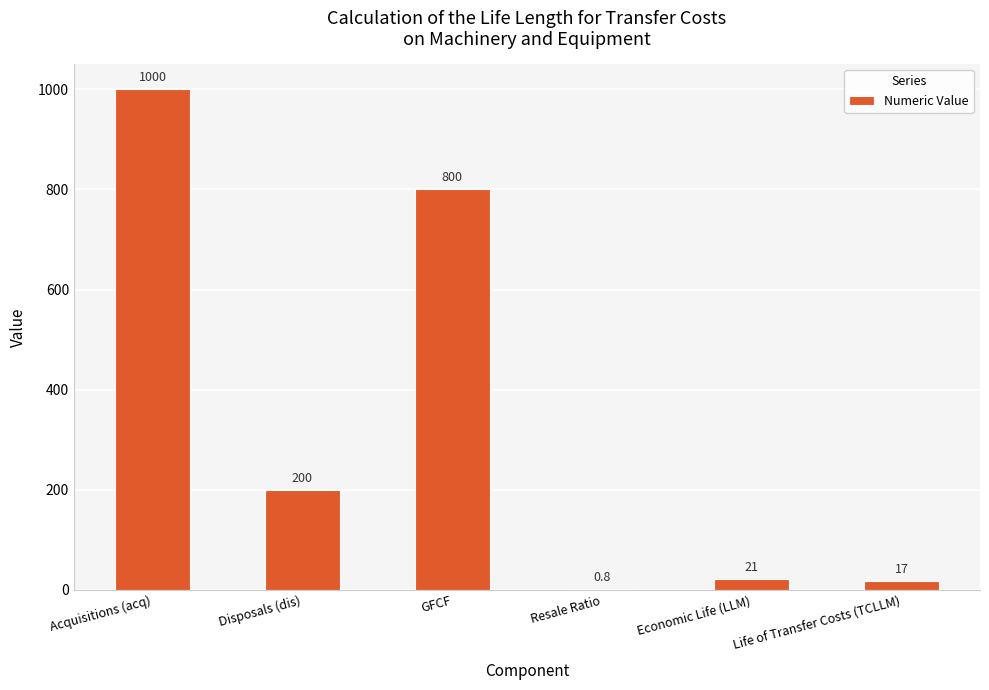

Is it true that the value at Life of Transfer Costs (TCLLM) is 17.0?

True